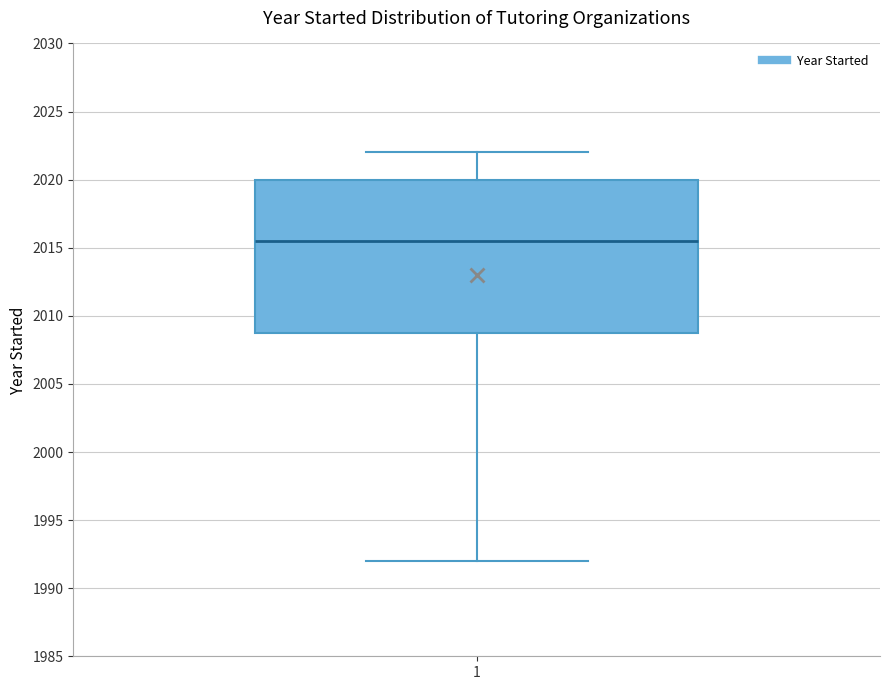

Read this box plot against the y-axis: the position of the median line, the range covered by the box, and the ends of both whiskers. The values are not printed on the chart, so give them approximately, as read against the axis.

median 2015.5, box 2009.0 to 2020.0, whiskers 1992.0 to 2022.0